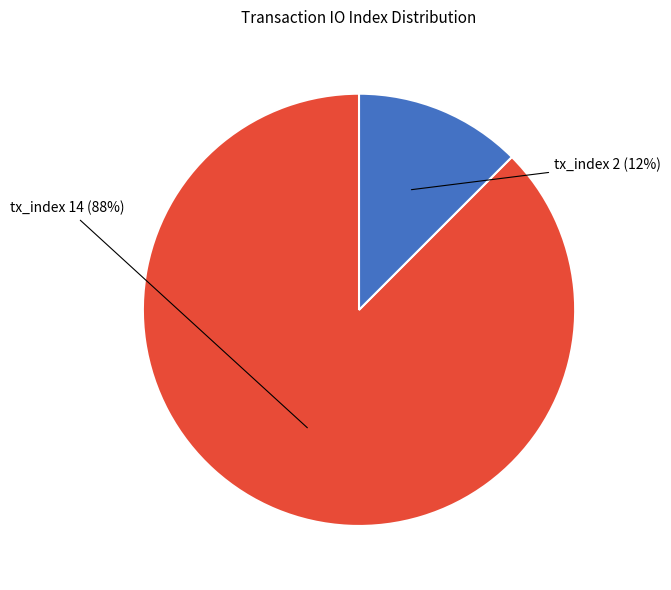

Does any single category account for the majority?

Yes